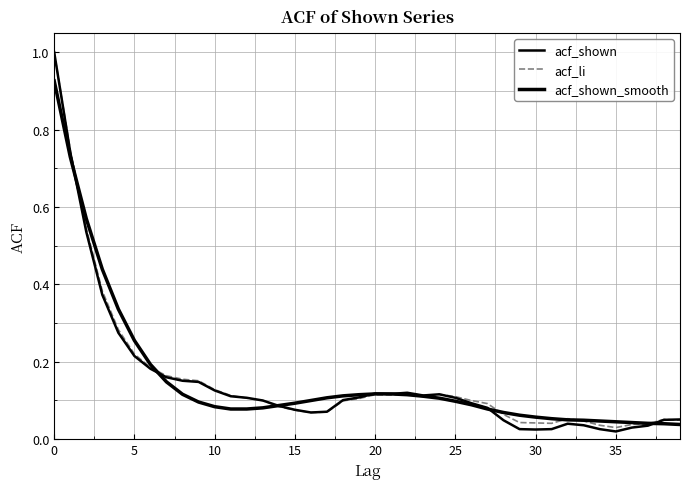

How many lines are shown in the chart?

3